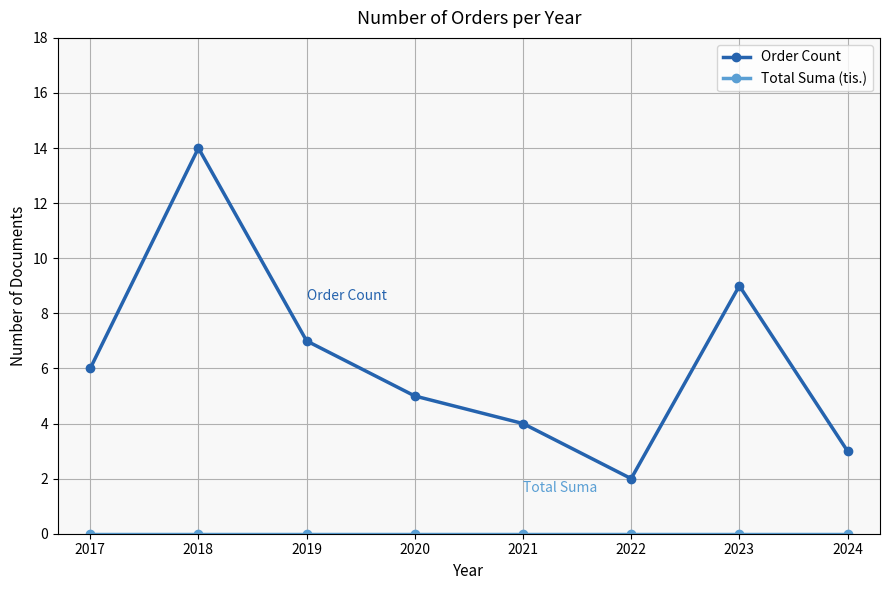

List the labels in order of Order Count value, largest first.

2018, 2023, 2019, 2017, 2020, 2021, 2024, 2022